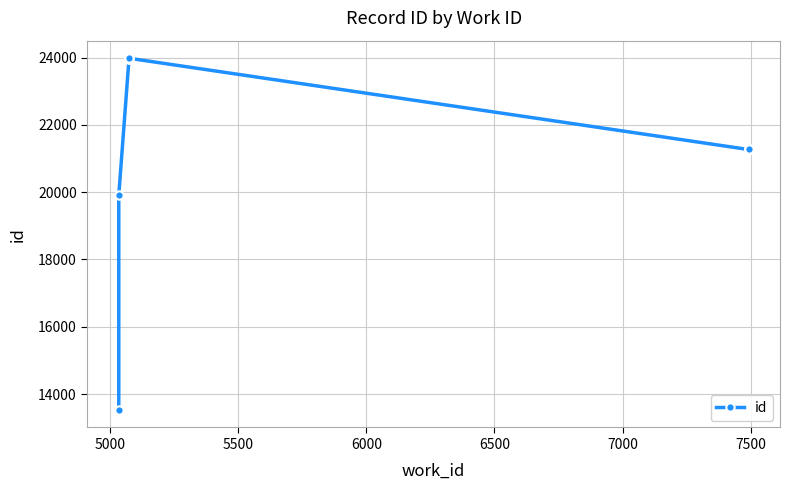

Is this an area chart (filled region under the line)?

No